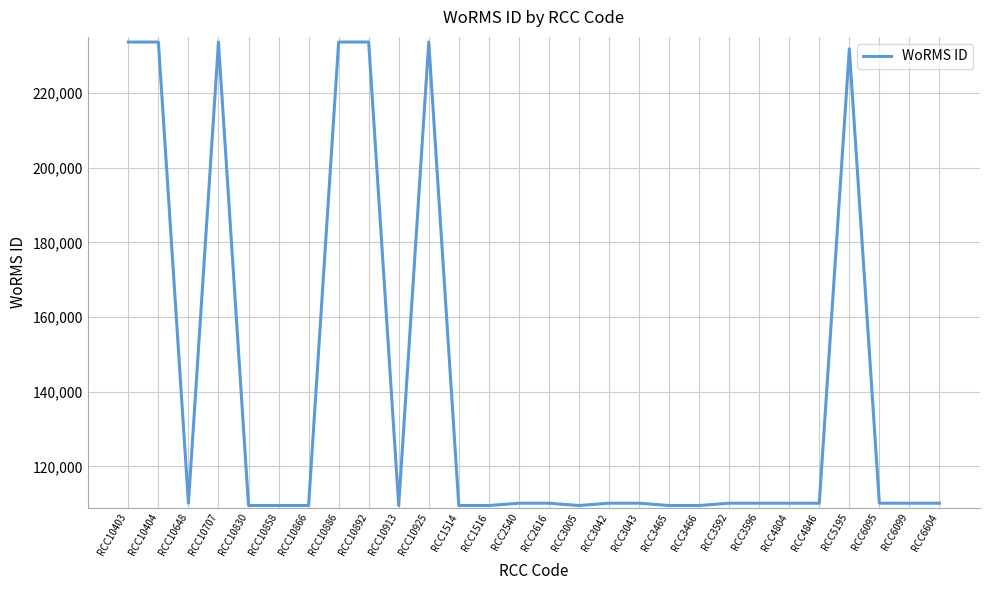

What is the difference between the maximum and minimum values?

124085